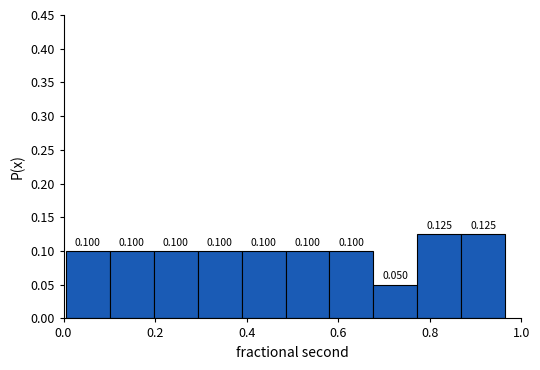

Reading left to right, transcribe this chart: for each bar, give the range it covers on the x-axis and its height. The bar edges are not printed on the chart, so give them approximately, as read against the axis.

0.00 to 0.10: 0.100
0.10 to 0.20: 0.100
0.20 to 0.30: 0.100
0.30 to 0.38: 0.100
0.38 to 0.48: 0.100
0.48 to 0.58: 0.100
0.58 to 0.68: 0.100
0.68 to 0.78: 0.050
0.78 to 0.86: 0.125
0.86 to 0.96: 0.125